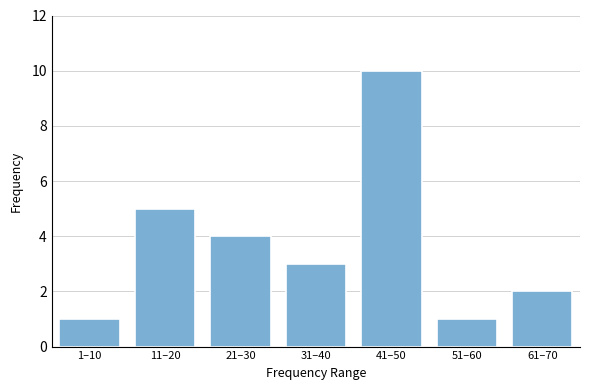

Reading left to right, transcribe all the data shown in this chart.

1	5	4	3	10	1	2